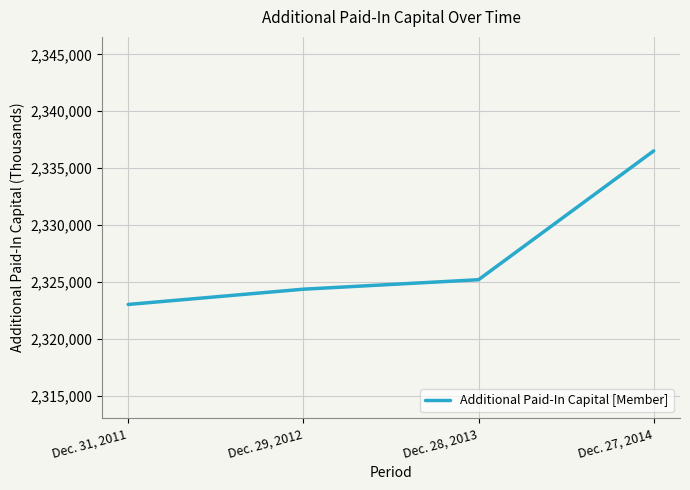

Where is the data nearest to the value 2329790?

Dec. 28, 2013